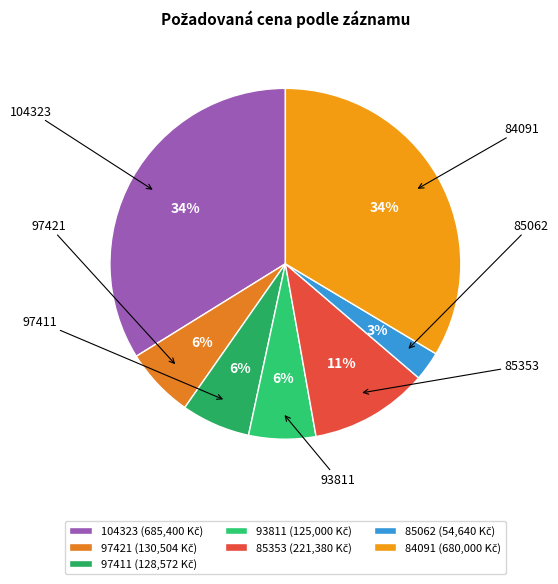

Combined, do 93811 and 85353 account for over 50%?

No